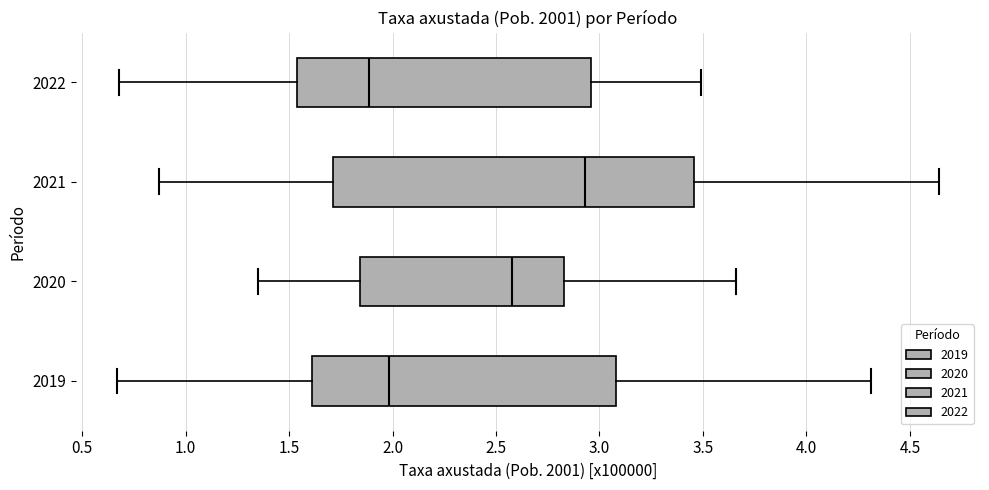

Which box is the widest, from its left edge to its right edge?

2021